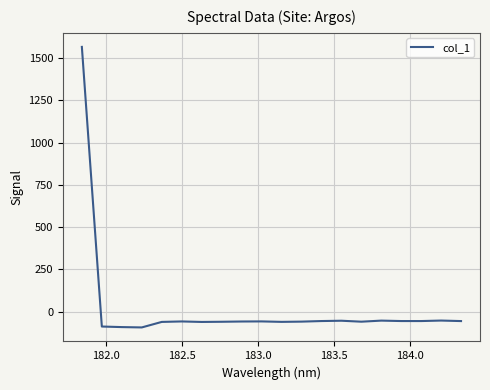

What is the maximum value shown in the chart?

1566.3